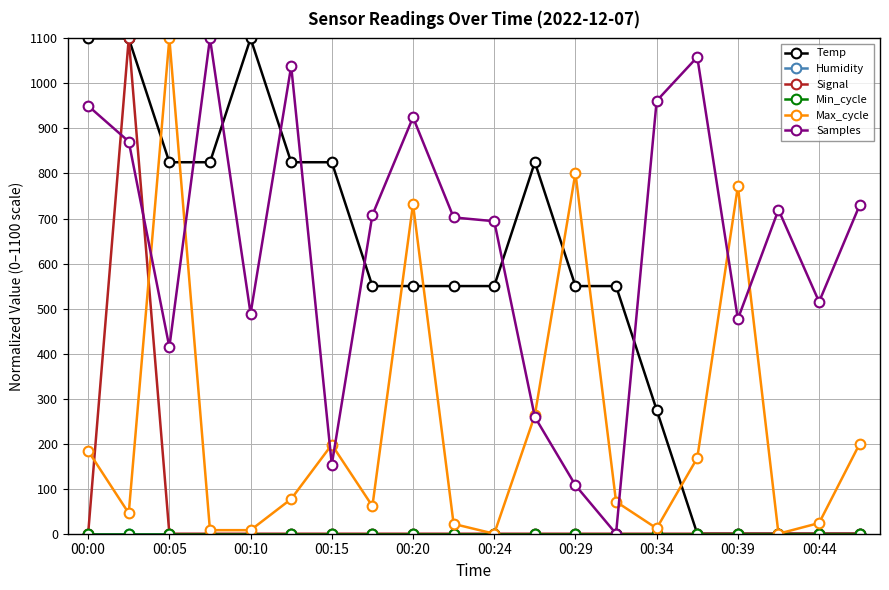

Reading right to left, transcribe all the data shown in this chart.

Temp: 0.0	0.0	0.0	0.0	0.0	275.0	550.0	550.0	825.0	550.0	550.0	550.0	550.0	825.0	825.0	1100.0	825.0	825.0	1100.0	1100.0
Humidity: 0.0	0.0	0.0	0.0	0.0	0.0	0.0	0.0	0.0	0.0	0.0	0.0	0.0	0.0	0.0	0.0	0.0	0.0	0.0	0.0
Signal: 0.0	0.0	0.0	0.0	0.0	0.0	0.0	0.0	0.0	0.0	0.0	0.0	0.0	0.0	0.0	0.0	0.0	0.0	1100.0	0.0
Min_cycle: 0.0	0.0	0.0	0.0	0.0	0.0	0.0	0.0	0.0	0.0	0.0	0.0	0.0	0.0	0.0	0.0	0.0	0.0	0.0	0.0
Max_cycle: 199.8	23.7	0.0	771.6	168.2	11.9	71.2	801.3	263.1	0.0	21.8	732.0	61.3	197.8	77.2	7.9	7.9	1100.0	45.5	184.0
Samples: 729.9	515.0	719.5	476.8	1058.5	961.4	0.0	107.7	259.4	694.0	702.4	924.7	707.9	153.6	1038.5	488.9	1100.0	414.4	871.0	950.3